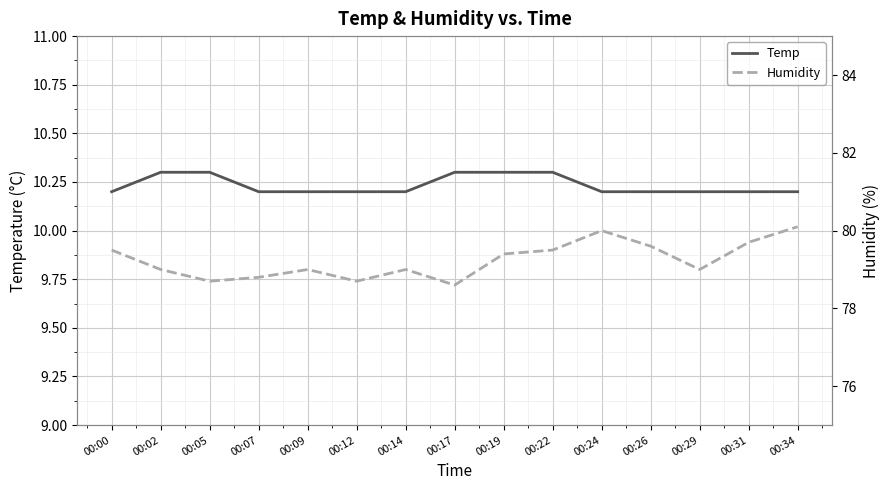

What is the sum of all Temp values?

153.5